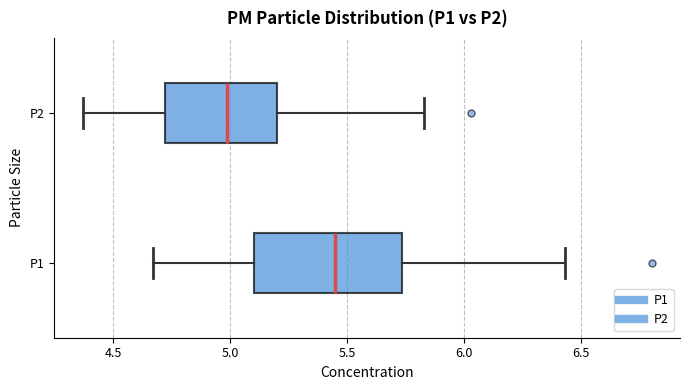

Reading bottom to top, read every box against the x-axis: the position of its median line, the range the box covers, and the ends of its whiskers. The values are not printed on the chart, so give them approximately, as read against the axis.

P1: median 5.45, box 5.10 to 5.75, whiskers 4.65 to 6.45
P2: median 5.00, box 4.70 to 5.20, whiskers 4.35 to 5.85